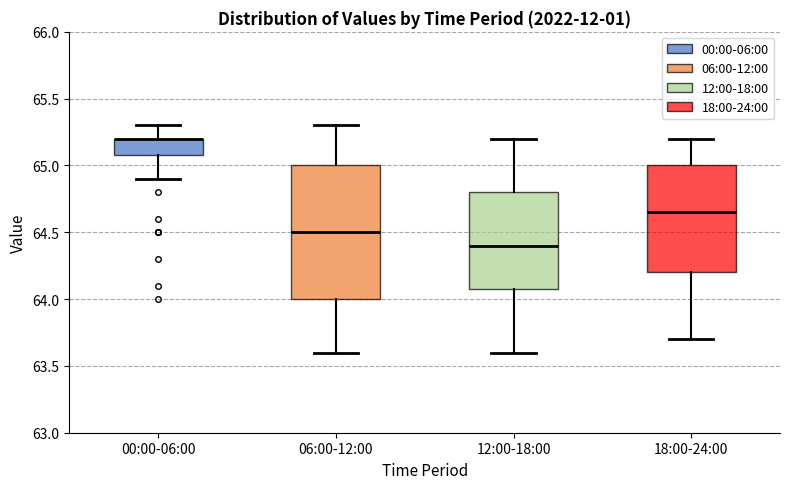

Where does the upper whisker of the box for 00:00-06:00 end on the y-axis? The values are not printed on the chart, so give them approximately, as read against the axis.

65.30